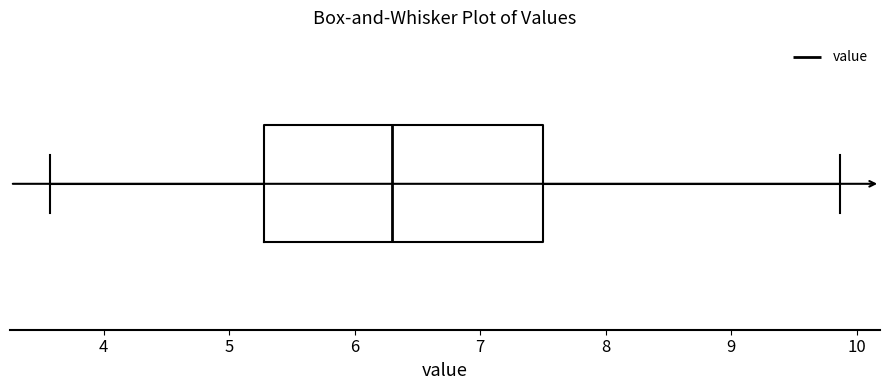

Read this box plot against the x-axis: the position of the median line, the range covered by the box, and the ends of both whiskers. The values are not printed on the chart, so give them approximately, as read against the axis.

median 6.3, box 5.3 to 7.5, whiskers 3.6 to 9.9